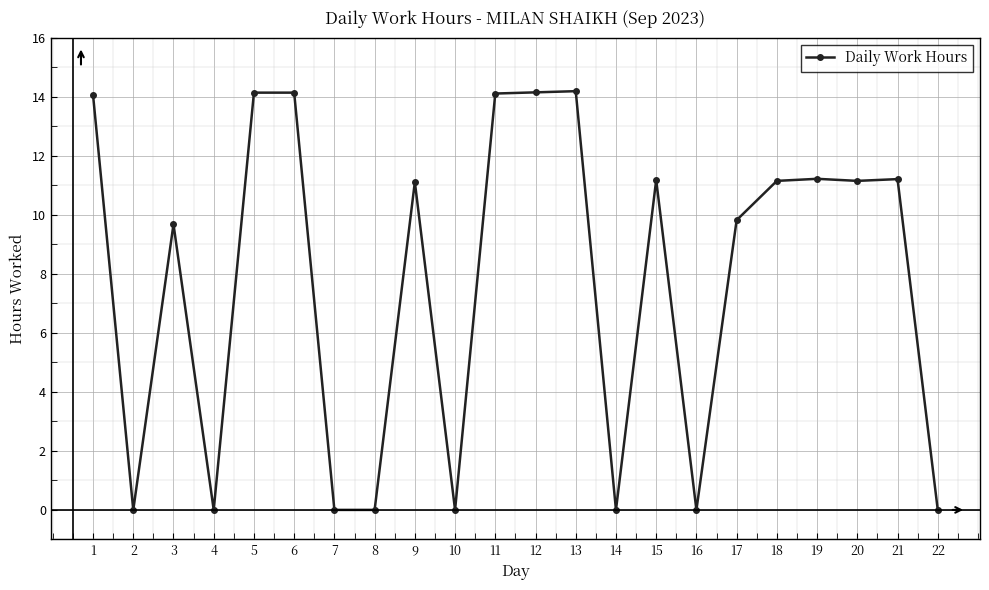

What is the value of the 20th point from the left?

11.2